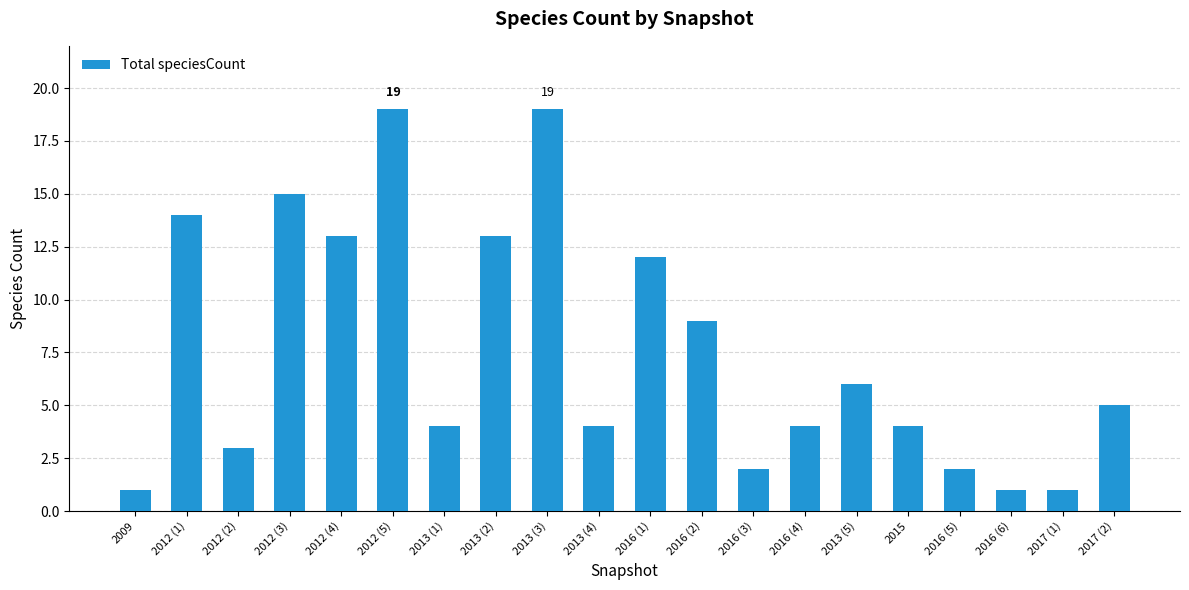

What is the greatest value displayed?

19